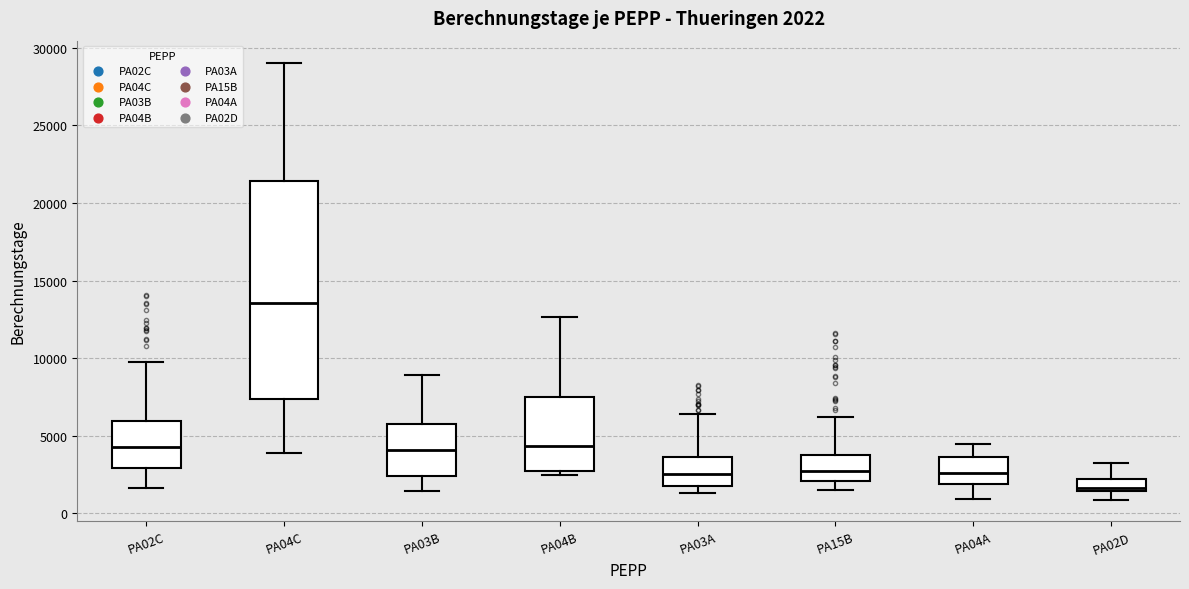

Comparing the boxes themselves (not the whiskers), which one is the tallest?

PA04C